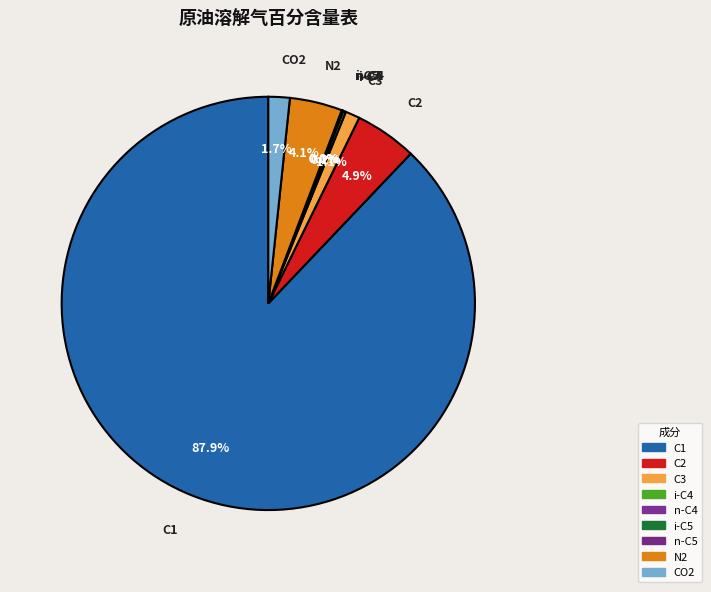

Between C3 and N2, which is larger?

N2